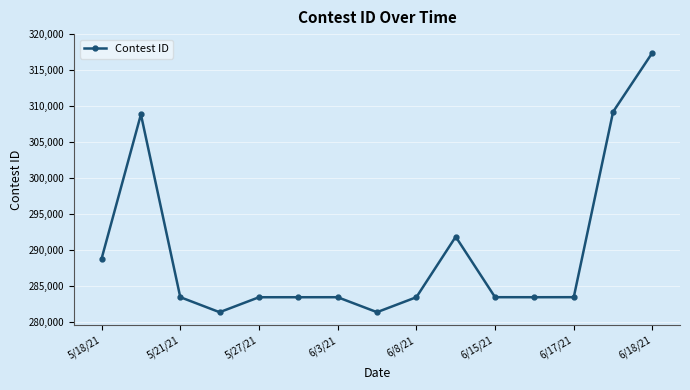

What is the maximum value shown in the chart?

317428